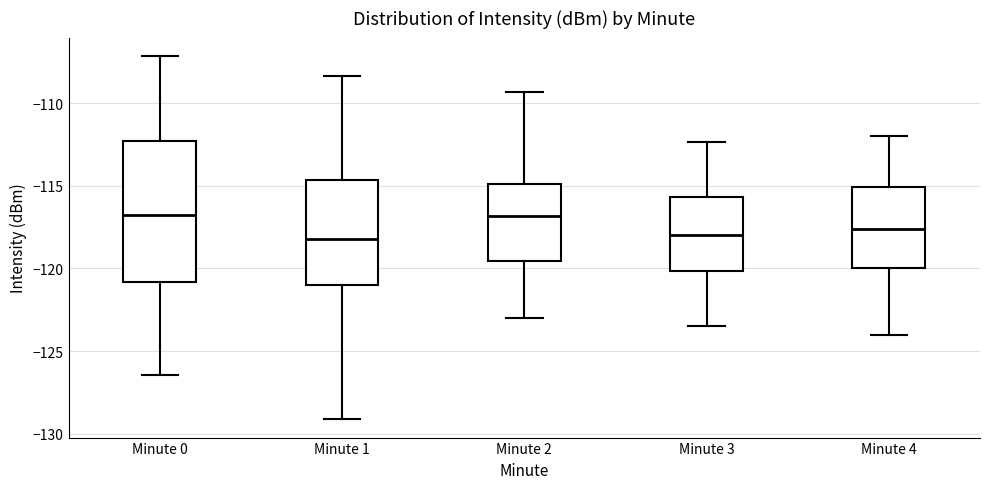

Where does the lower whisker of the box for Minute 1 end on the y-axis? The values are not printed on the chart, so give them approximately, as read against the axis.

-129.0